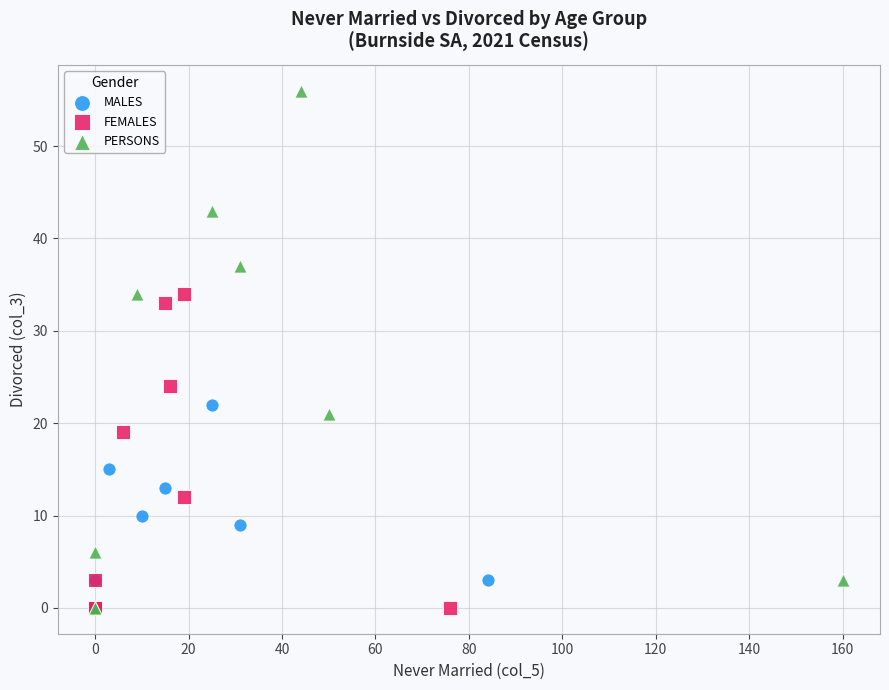

Which series has the widest spread of Y values?

PERSONS